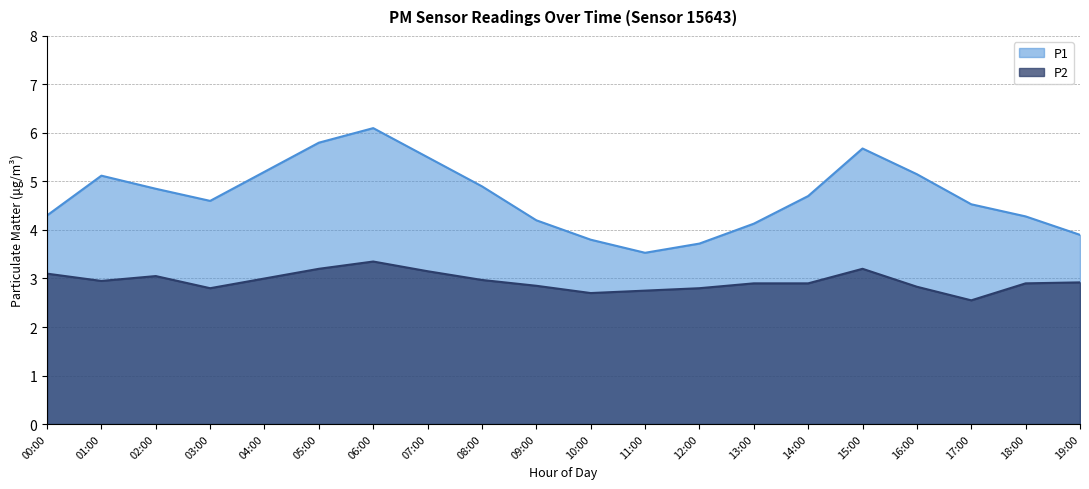

How many lines are shown in the chart?

2